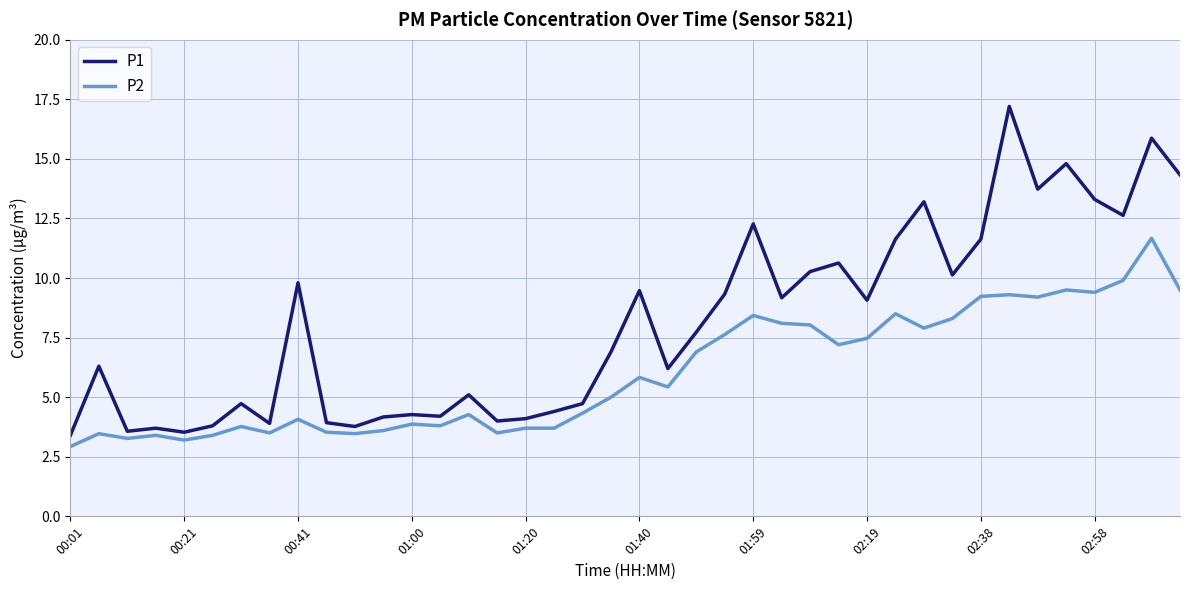

Is this an area chart (filled region under the line)?

No